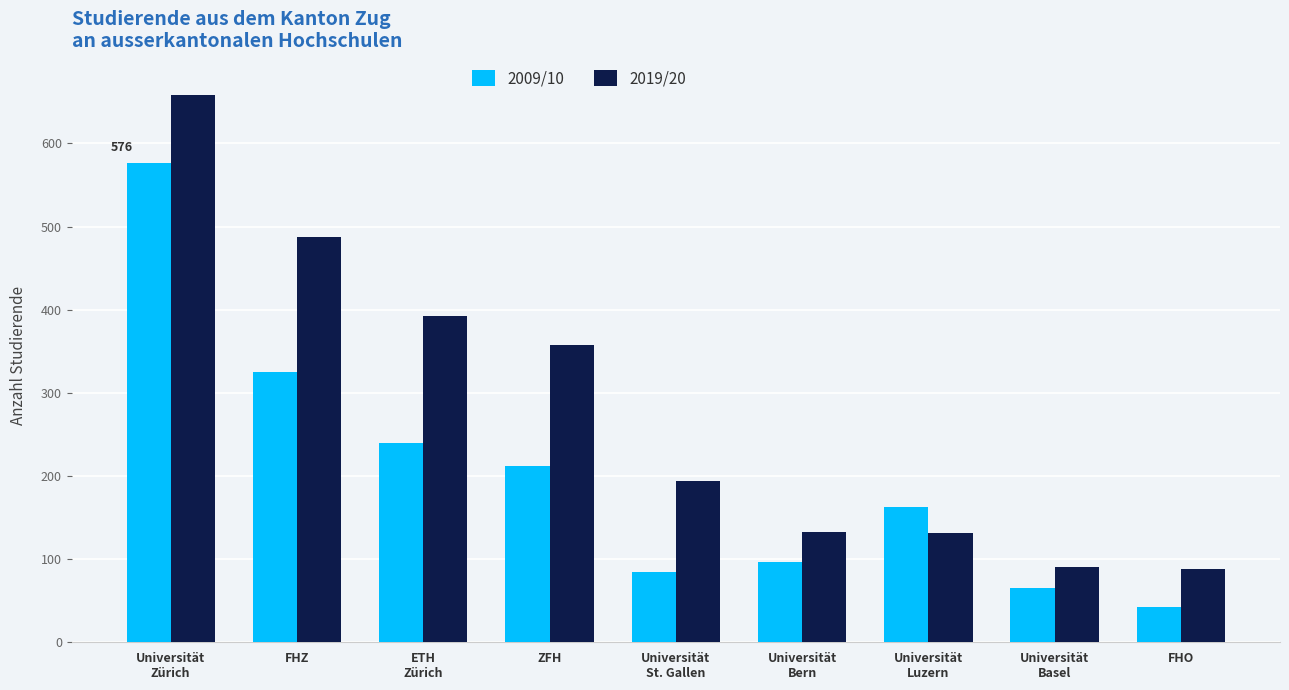

What is the average value of the 2009/10 series?

200